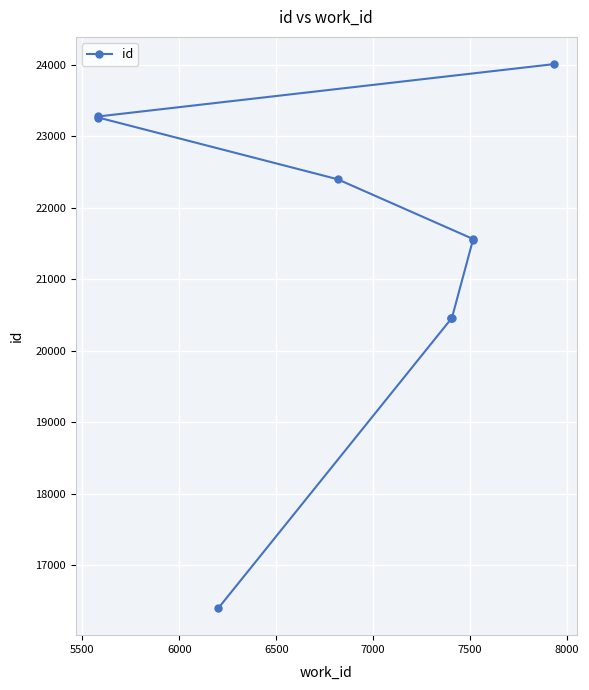

Reading left to right, transcribe all the data shown in this chart.

16402	20451	20453	20456	21542	21561	22398	23260	23276	24008